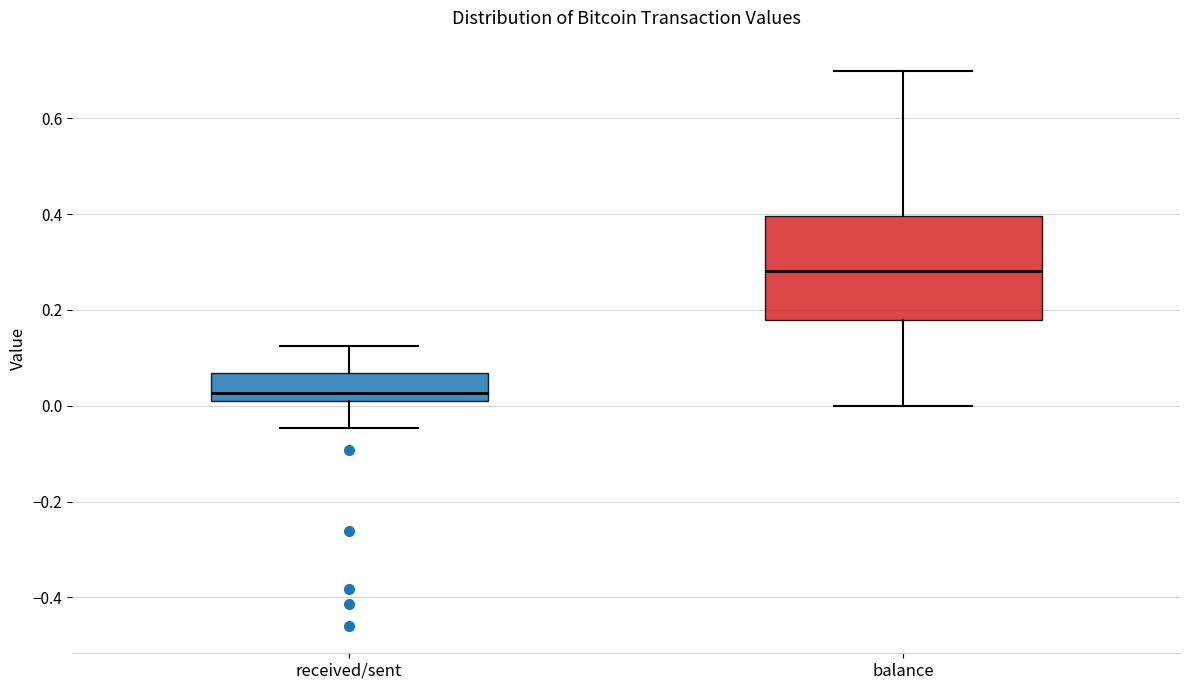

Which box is the tallest, from its lower edge to its upper edge?

balance